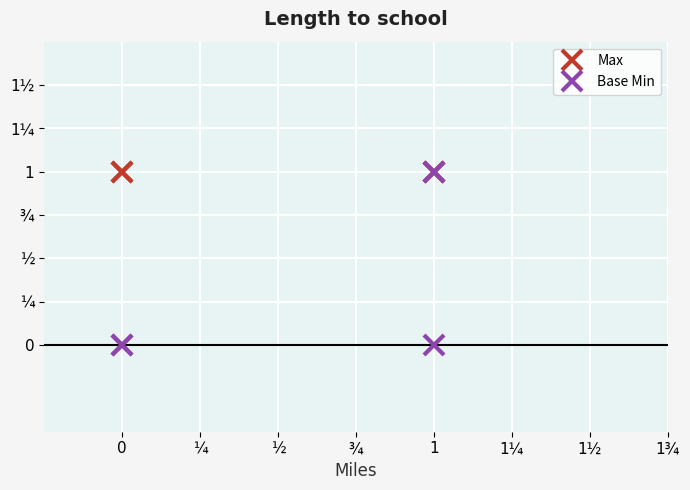

What are all the series names shown in the legend?

Max, Base Min